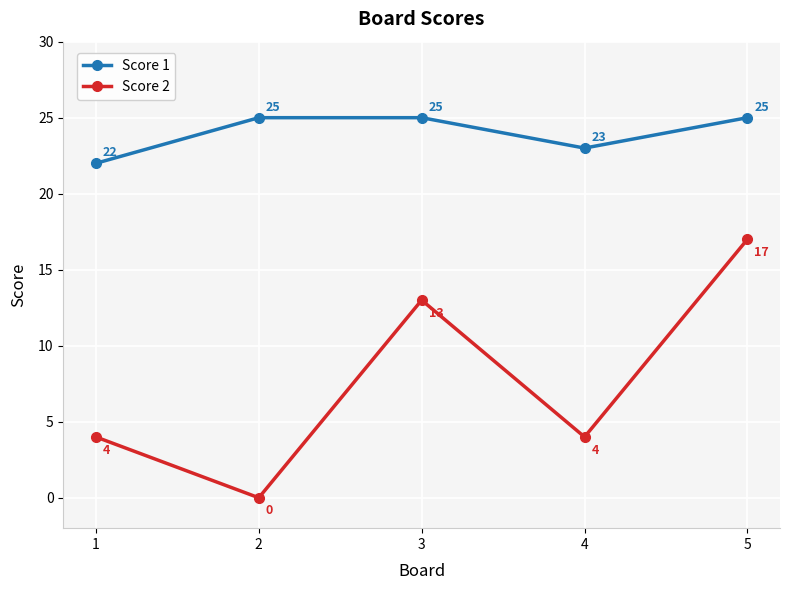

Which category has the highest value in the Score 2 series?

5